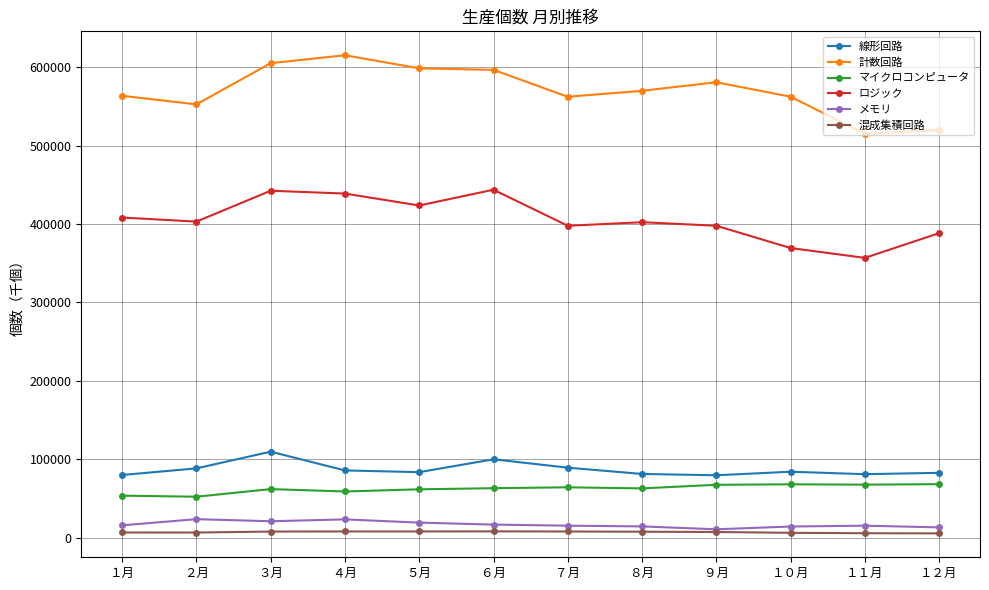

What is the maximum value for ロジック?

443849